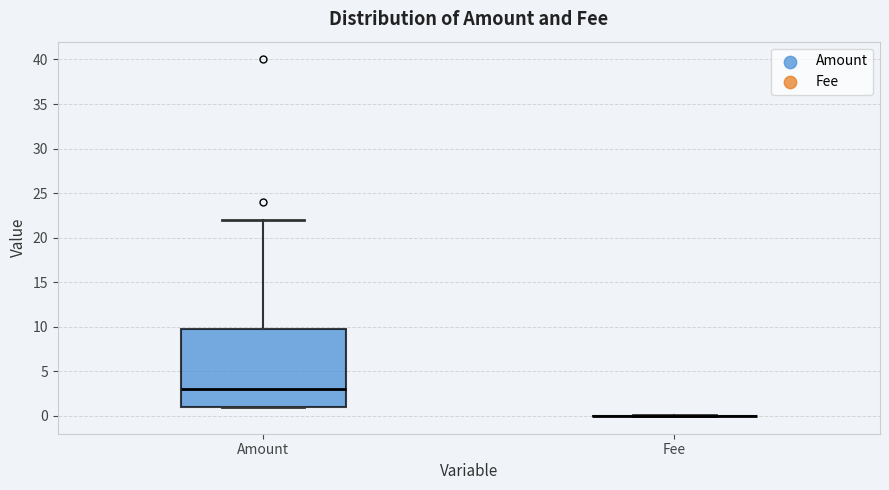

Comparing the boxes themselves (not the whiskers), which one is the tallest?

Amount